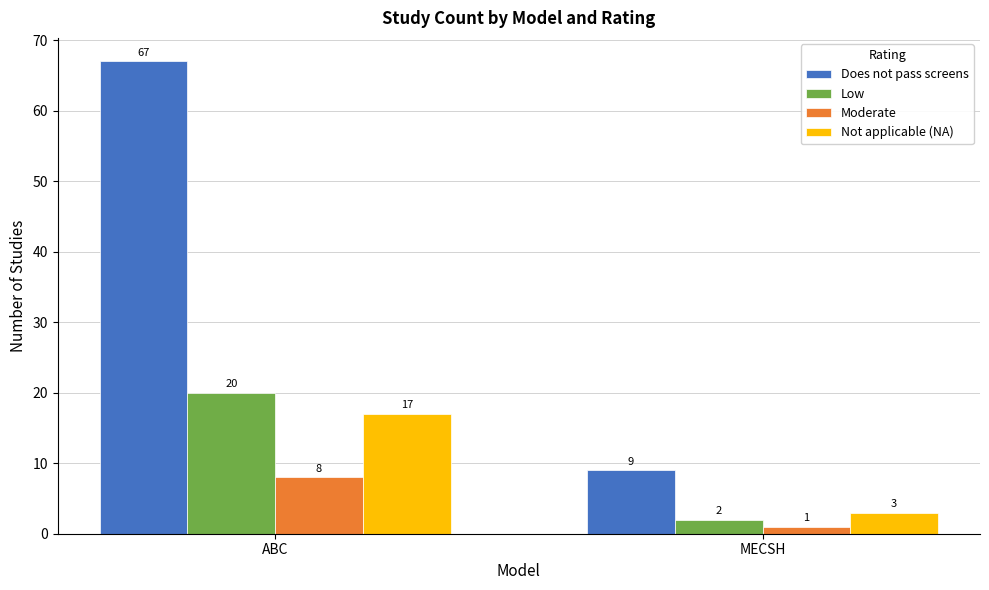

Where is Moderate nearest to the value 4?

MECSH